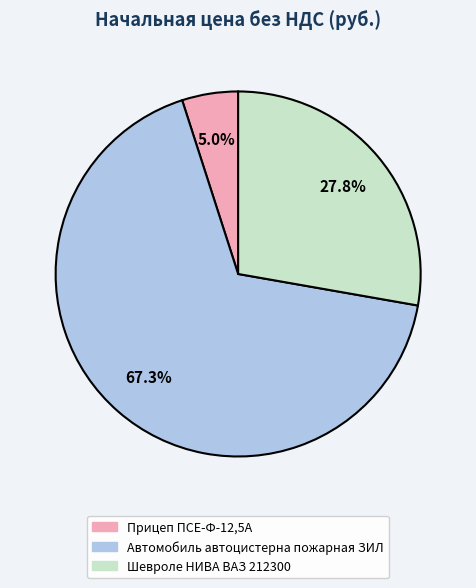

What percentage is the Прицеп ПСЕ-Ф-12,5А slice, to the nearest percent?

5%